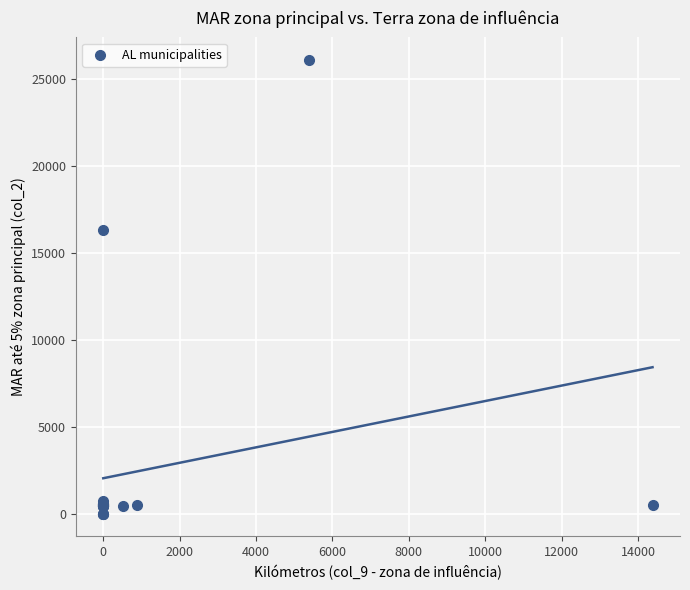

What Y value in the scatter plot is closest to 13053?

16316.6